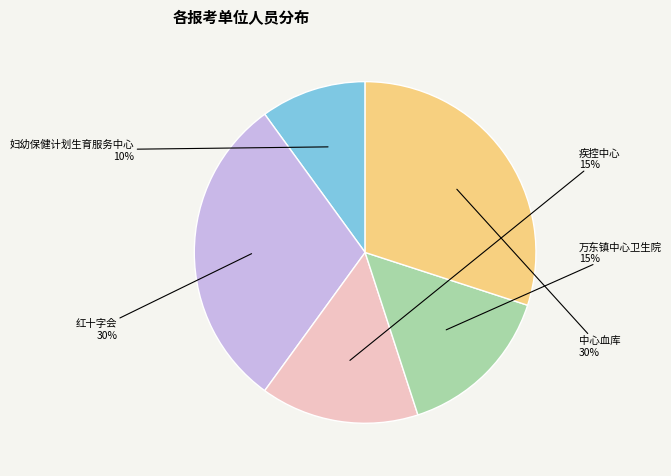

To the nearest percent, what is the difference between the largest and smallest slice percentages?

20%